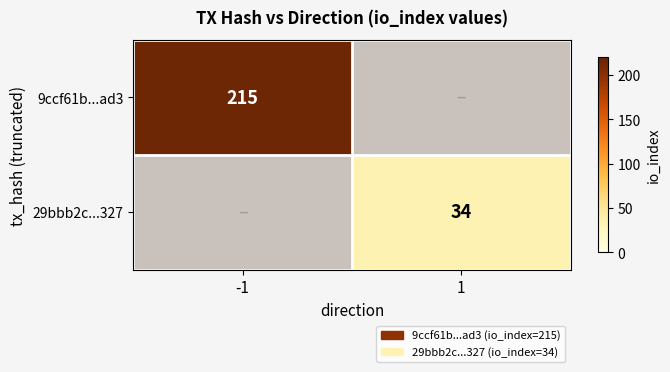

How many 9ccf61b...ad3 values are between 0 and 215?

2